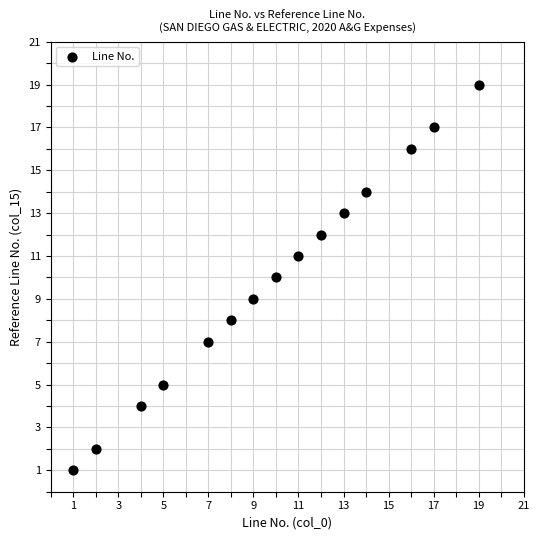

What is the range of Y values (max minus min)?

18